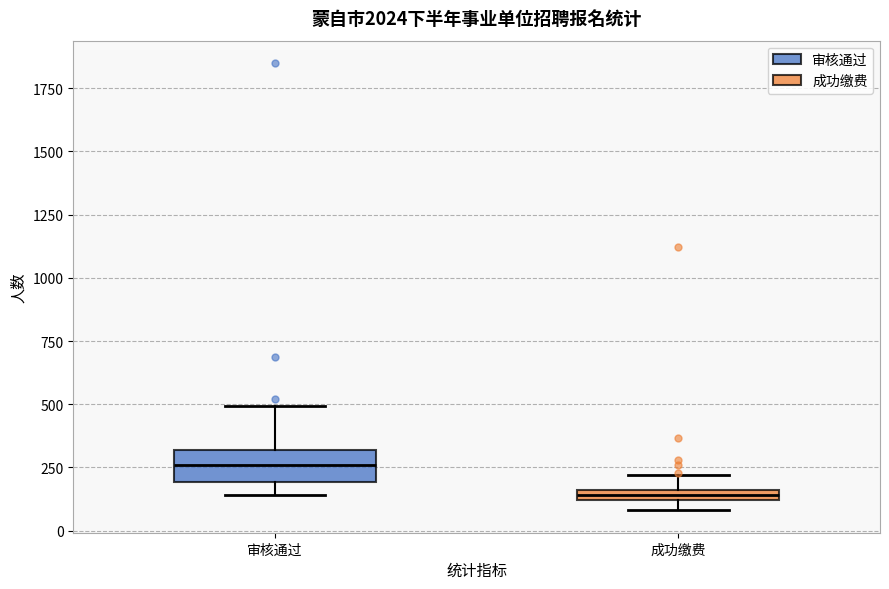

Where does the upper whisker of the box for 审核通过 end on the y-axis? The values are not printed on the chart, so give them approximately, as read against the axis.

500